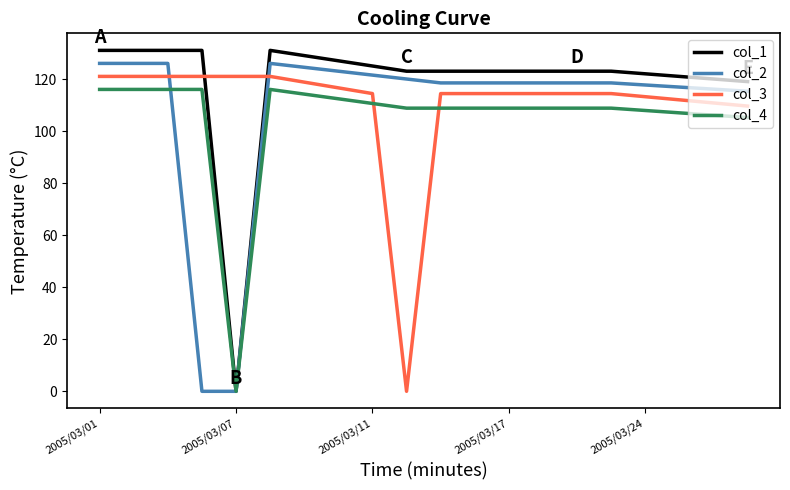

What is the greatest value displayed?

131.0